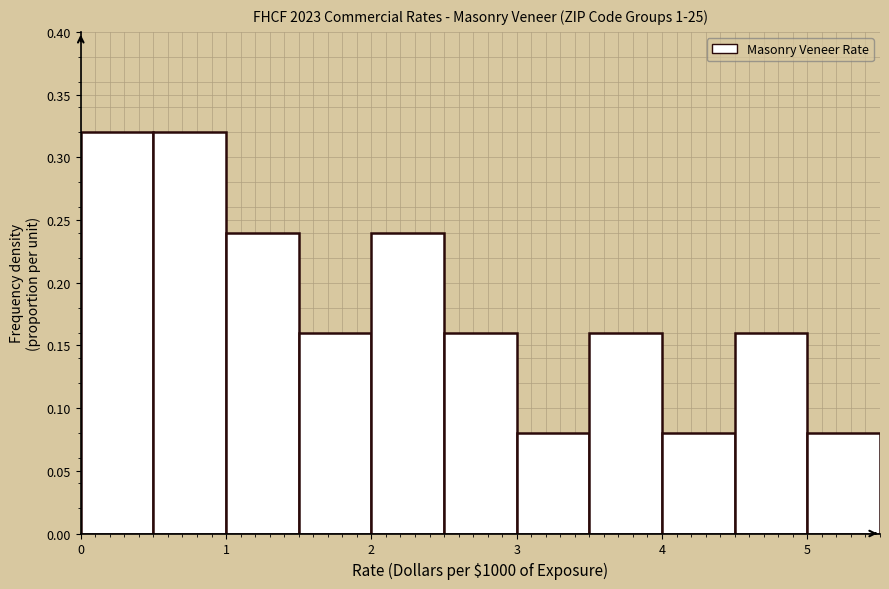

Reading left to right, list every bar in this chart as the range it spans on the x-axis followed by its height. The values are not printed on the chart, so give them approximately, as read against the axis.

0.0 to 0.5: 0.32
0.5 to 1.0: 0.32
1.0 to 1.5: 0.24
1.5 to 2.0: 0.16
2.0 to 2.5: 0.24
2.5 to 3.0: 0.16
3.0 to 3.5: 0.08
3.5 to 4.0: 0.16
4.0 to 4.5: 0.08
4.5 to 5.0: 0.16
5.0 to 5.5: 0.08